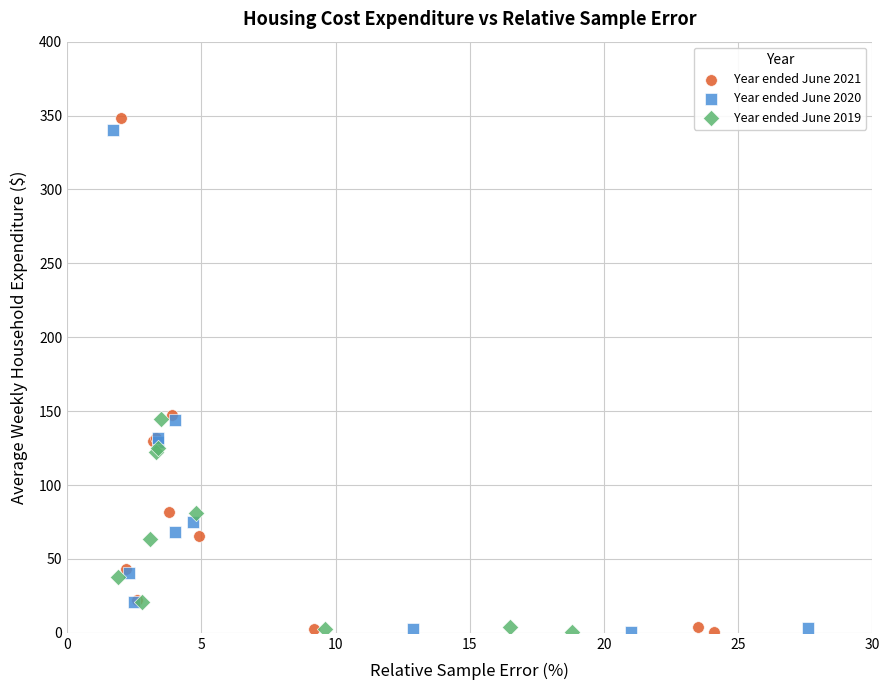

Which series has the largest Y range (max minus min)?

Year ended June 2021